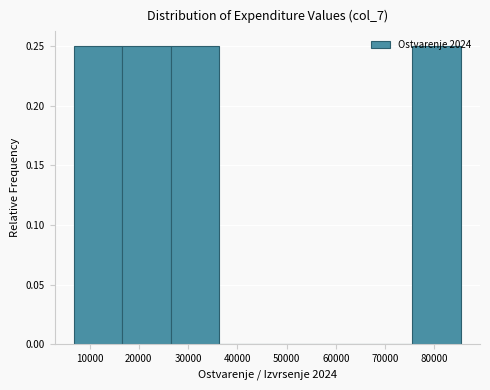

What is the height of the bar covering 26000 to 36000 on the x-axis? Neither the bar edges nor the heights are printed on the chart, so give them approximately, as read against the axes.

0.25